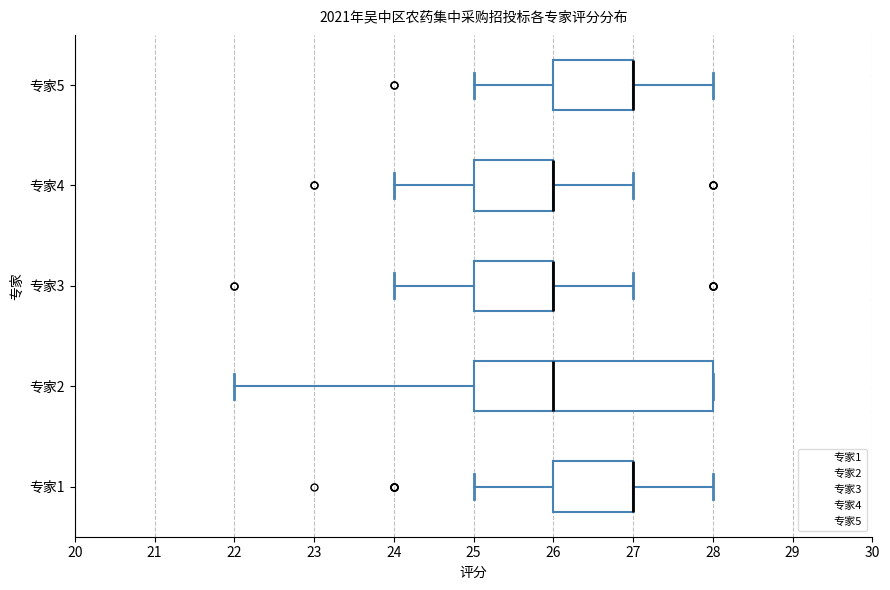

Reading bottom to top, transcribe this box plot: for each box, give where its median line is, the range the box spans, and where its two whiskers end, as read against the x-axis. The values are not printed on the chart, so give them approximately, as read against the axis.

专家1: median 27 (drawn on the box's right edge), box 26 to 27, whiskers 25 to 28
专家2: median 26, box 25 to 28, whiskers 22 to 28
专家3: median 26 (drawn on the box's right edge), box 25 to 26, whiskers 24 to 27
专家4: median 26 (drawn on the box's right edge), box 25 to 26, whiskers 24 to 27
专家5: median 27 (drawn on the box's right edge), box 26 to 27, whiskers 25 to 28